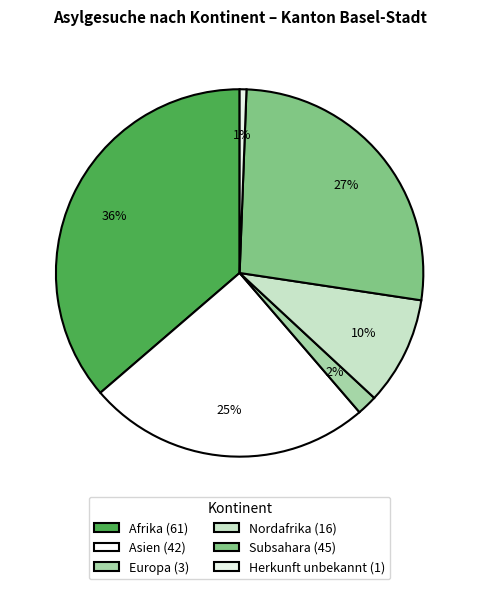

Which category has the smallest portion of the pie?

Herkunft unbekannt (1)